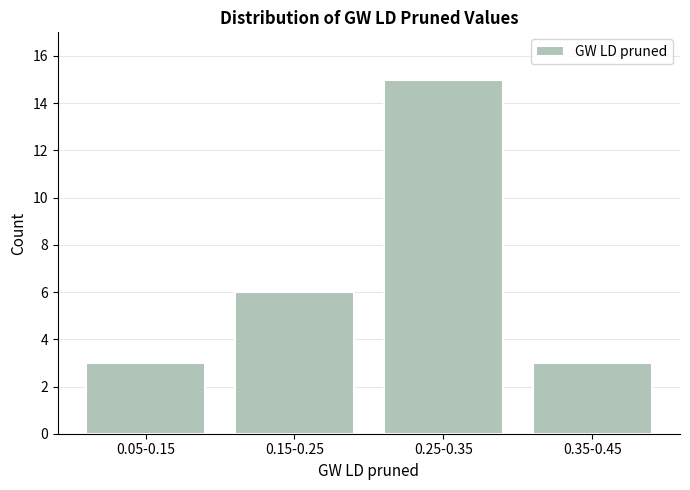

Reading left to right, what are all the values shown in this chart?

3	6	15	3